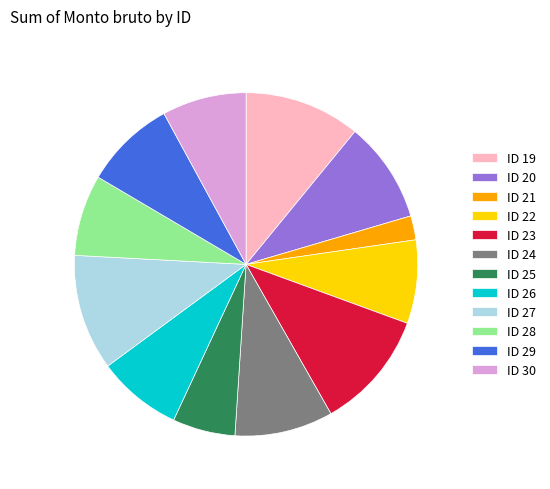

Does any single category account for the majority?

No